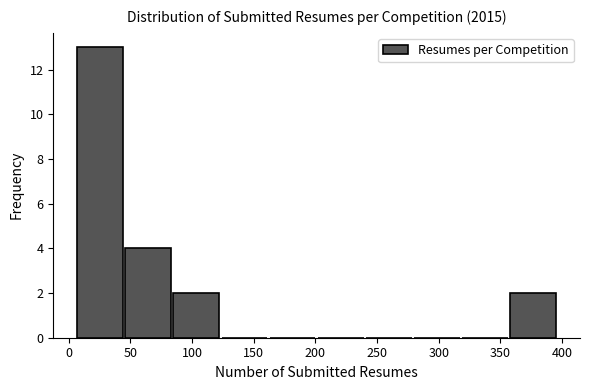

Which range on the x-axis has the tallest bar?

7 to 46